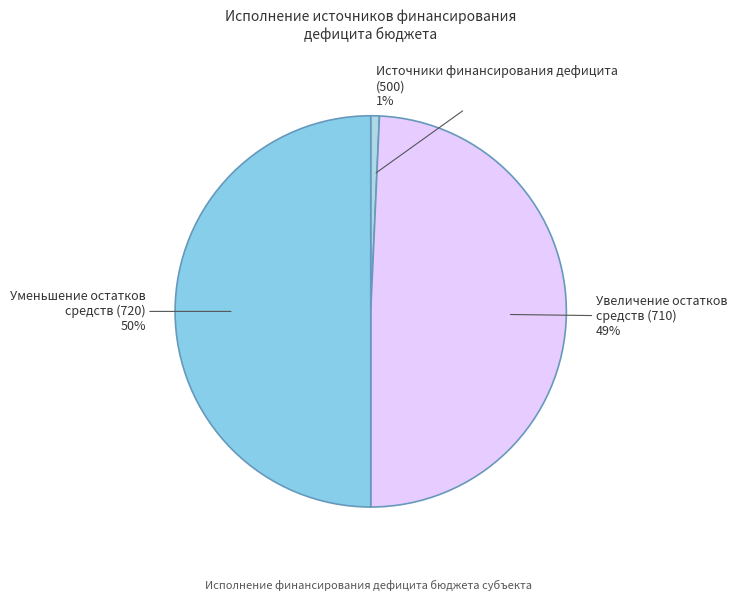

To the nearest percent, what is the combined percentage of Источники финансирования дефицита (500) and Увеличение остатков средств (710)?

50%